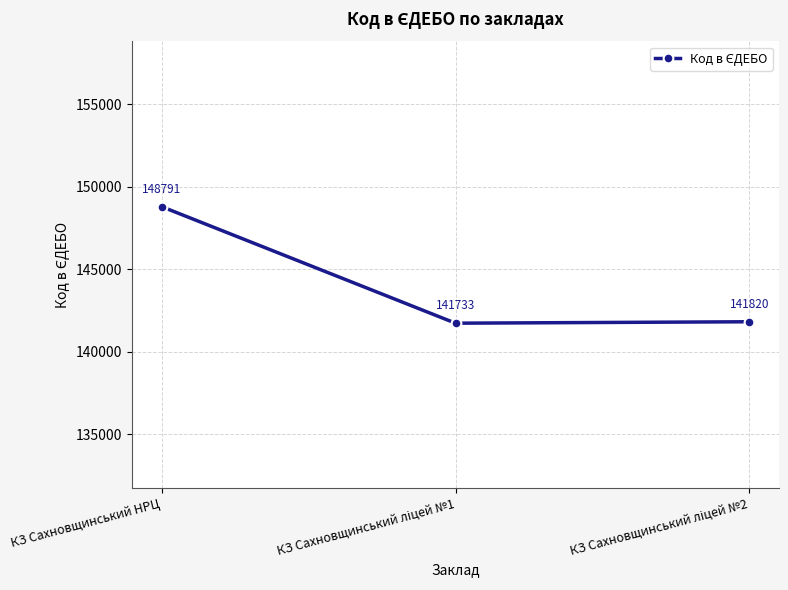

How many values are below 141820?

1